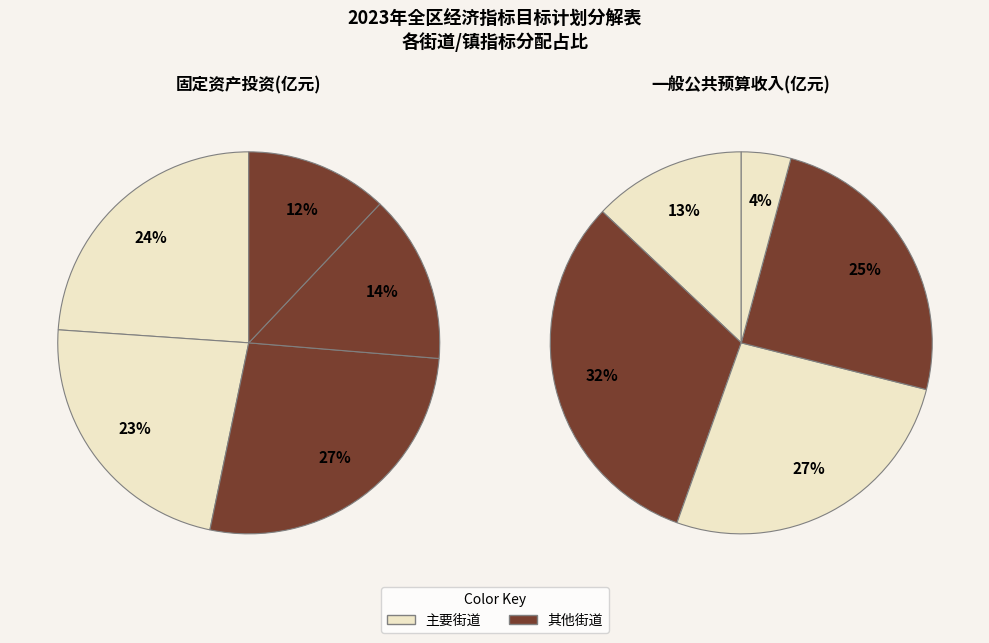

The 唐家房镇 slice represents 26% of the pie. True or false?

False